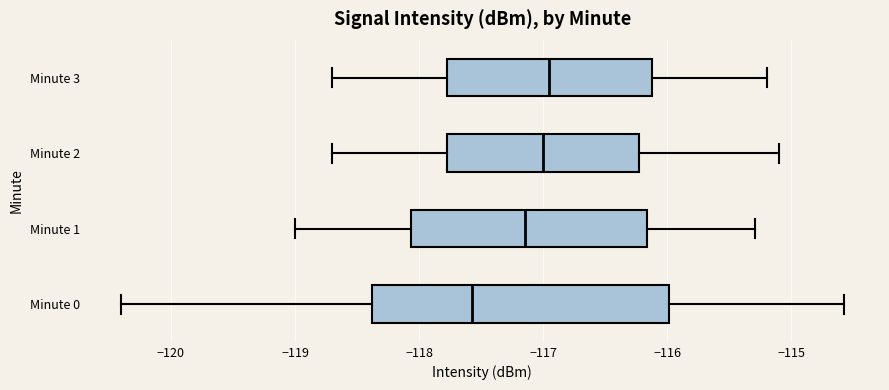

Comparing the boxes themselves (not the whiskers), which one is the widest?

Minute 0